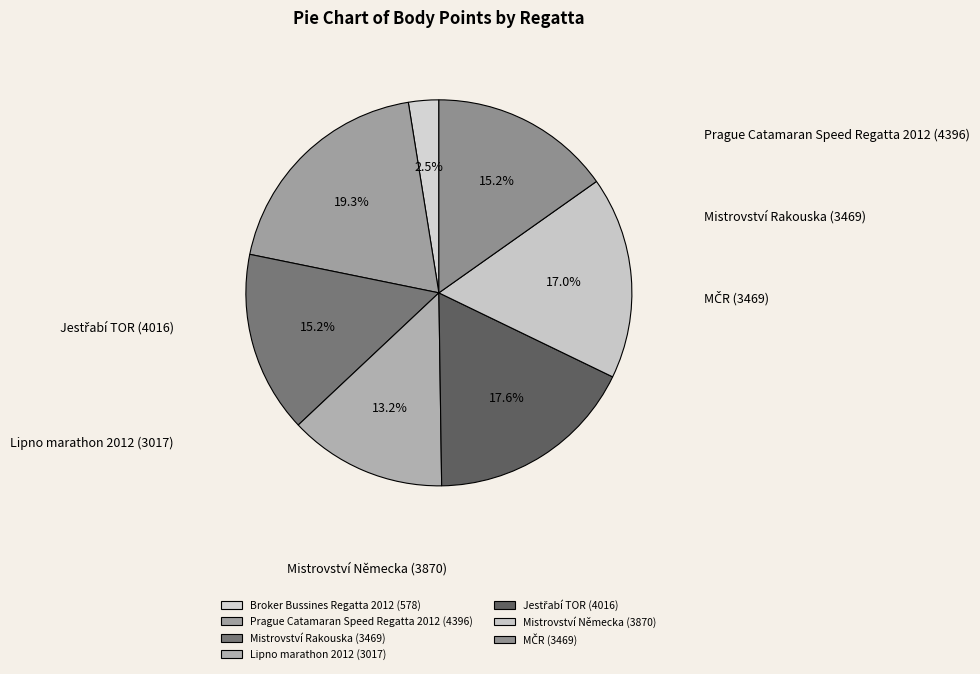

How many segments does this pie chart have?

7